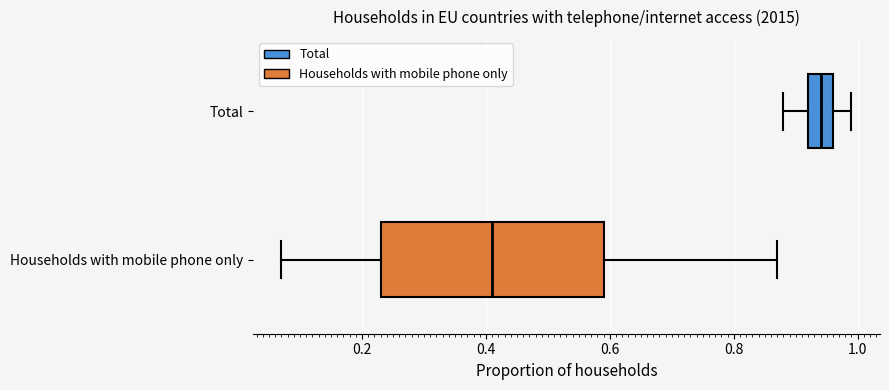

Reading bottom to top, transcribe this box plot: for each box, give where its median line is, the range the box spans, and where its two whiskers end, as read against the x-axis. The values are not printed on the chart, so give them approximately, as read against the axis.

Households with mobile phone only: median 0.42, box 0.24 to 0.60, whiskers 0.08 to 0.88
Total: median 0.94, box 0.92 to 0.96, whiskers 0.88 to 1.00